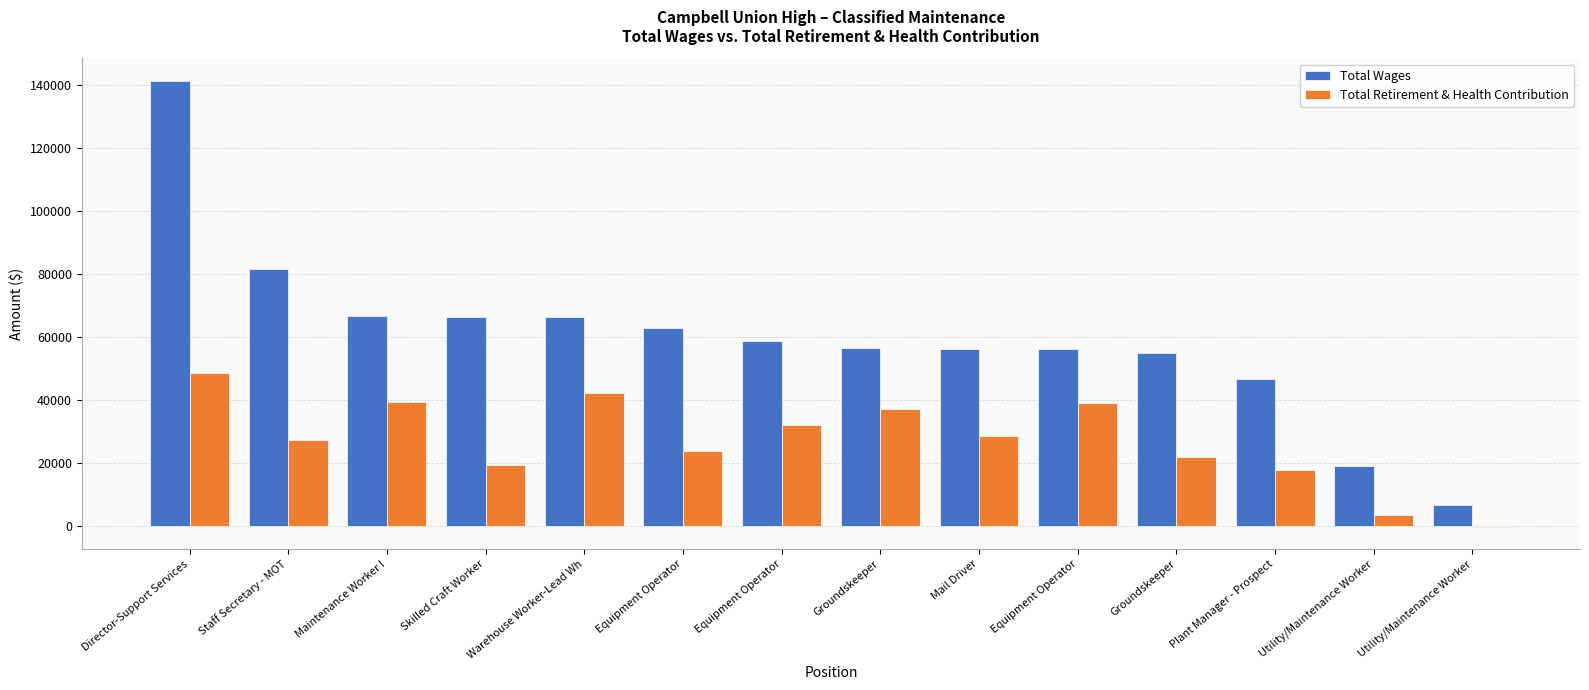

Between Equipment Operator and Director-Support Services, which is larger?

Director-Support Services